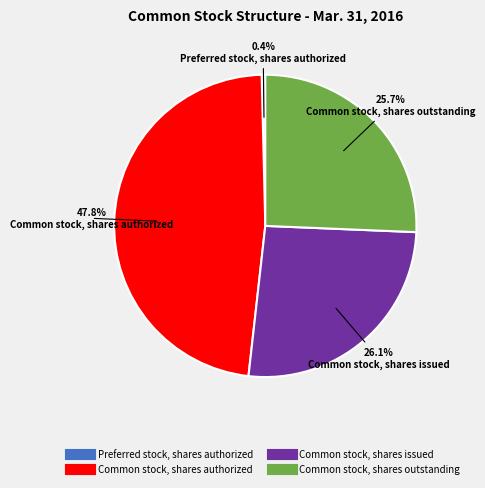

Rank the categories by value from lowest to highest.

Preferred stock, shares authorized, Common stock, shares outstanding, Common stock, shares issued, Common stock, shares authorized